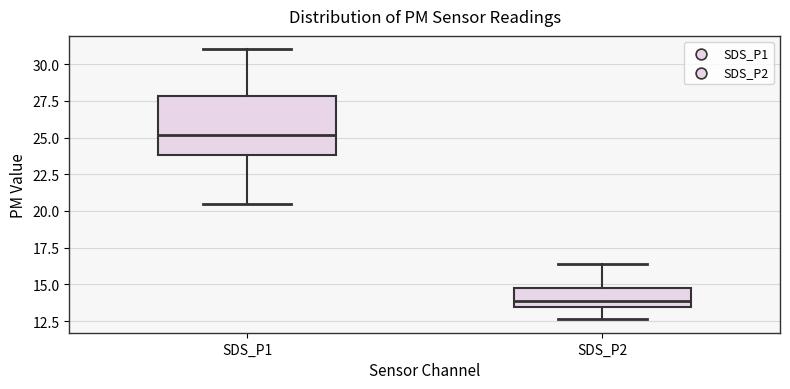

Reading left to right, transcribe this box plot: for each box, give where its median line is, the range the box spans, and where its two whiskers end, as read against the y-axis. The values are not printed on the chart, so give them approximately, as read against the axis.

SDS_P1: median 25.0, box 24.0 to 28.0, whiskers 20.5 to 31.0
SDS_P2: median 14.0, box 13.5 to 14.5, whiskers 12.5 to 16.5